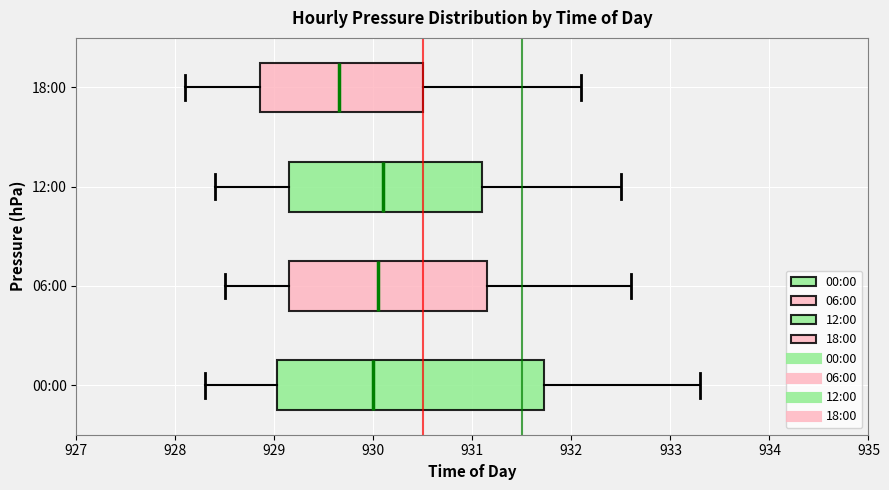

Which box is the widest, from its left edge to its right edge?

00:00